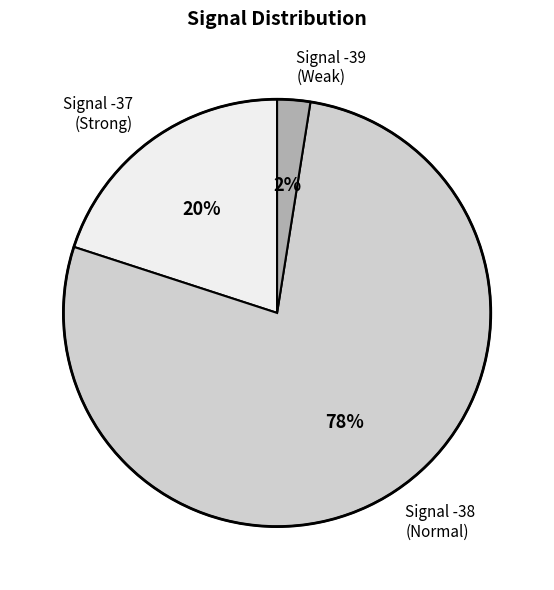

Combined, do Signal -39 (Weak) and Signal -37 (Strong) account for over 50%?

No